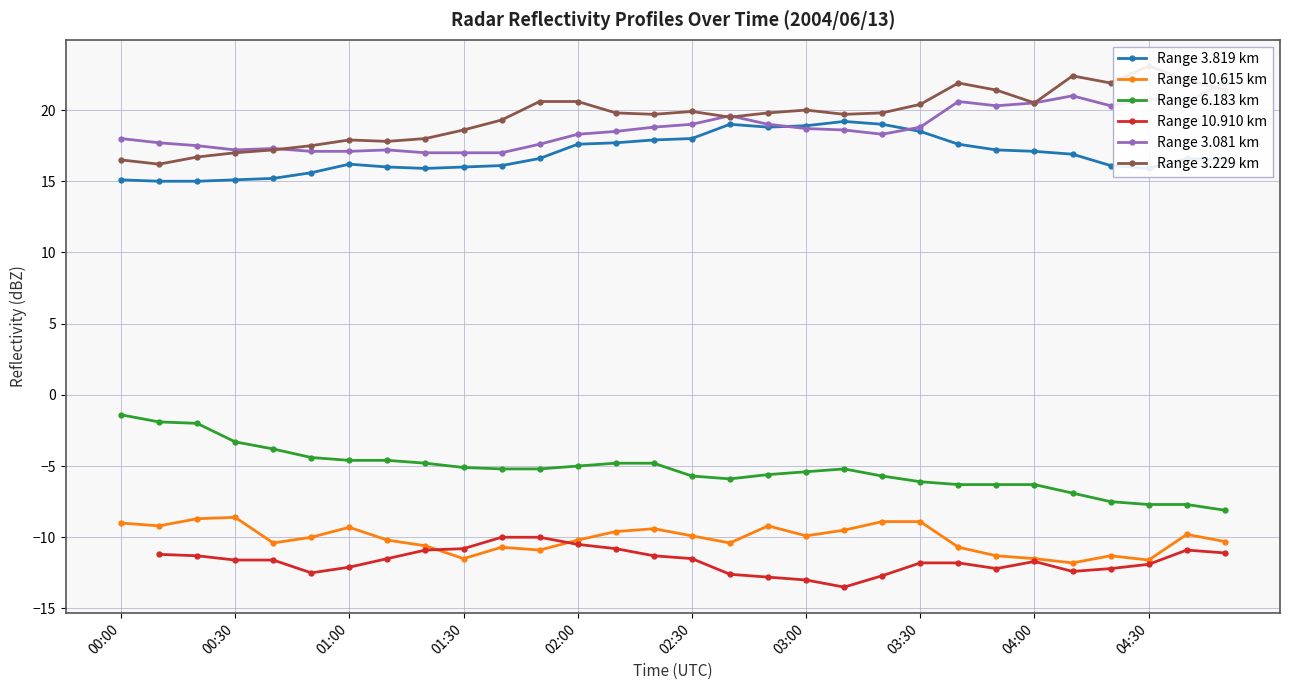

What is the lowest value of the Range 10.615 km series?

-11.8